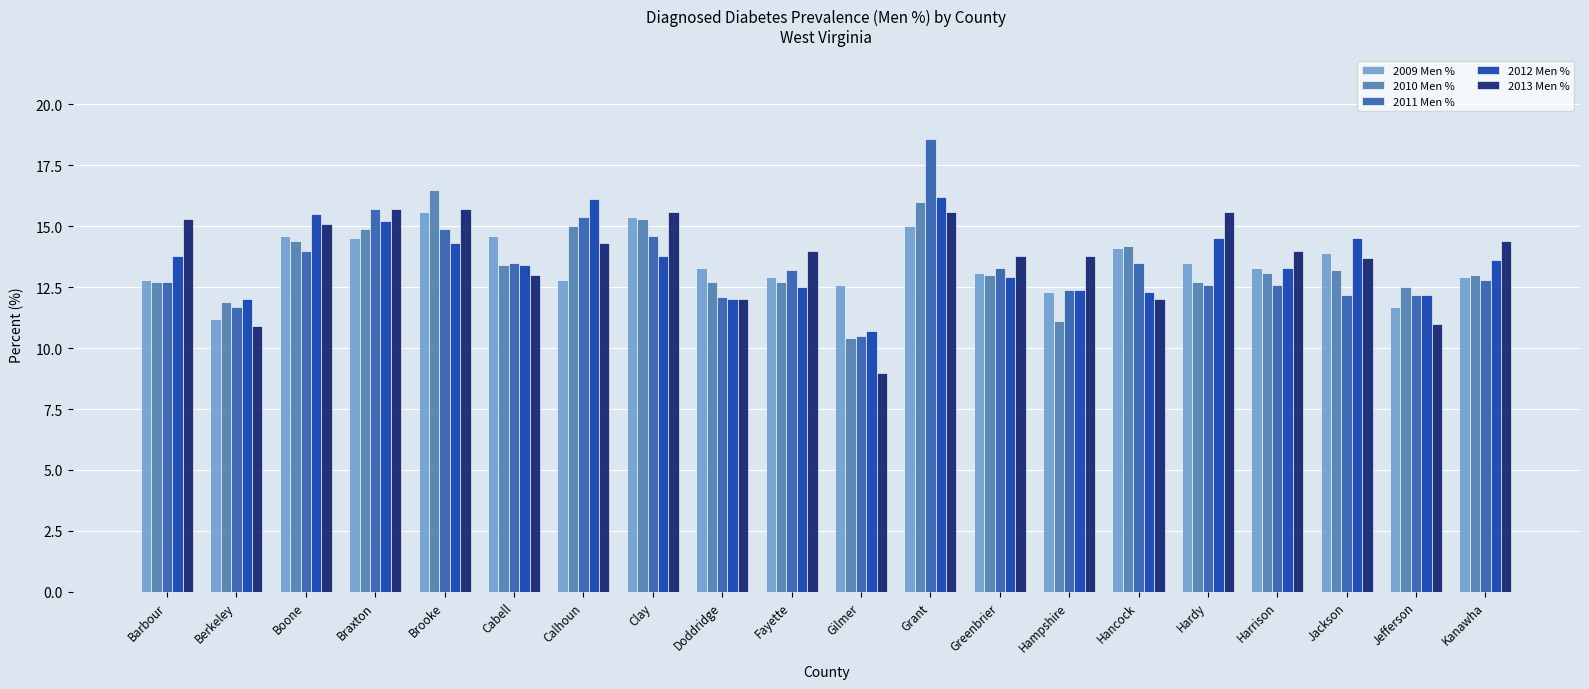

What are all the series names shown in the legend?

2009 Men %, 2010 Men %, 2011 Men %, 2012 Men %, 2013 Men %